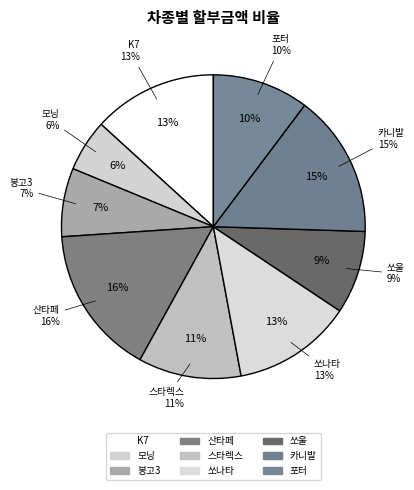

What percentage do 쏘울 and 스타렉스 together represent?

19.8%